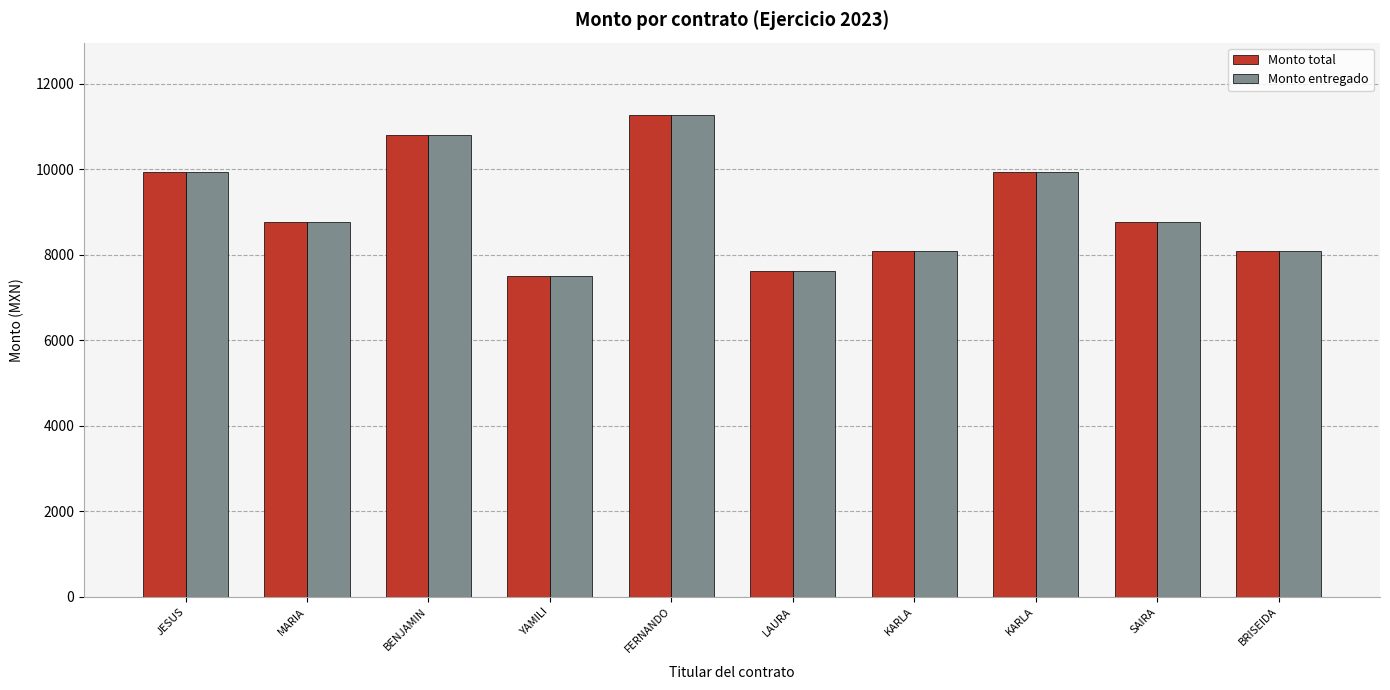

How many data points in Monto entregado are above 8774?

6